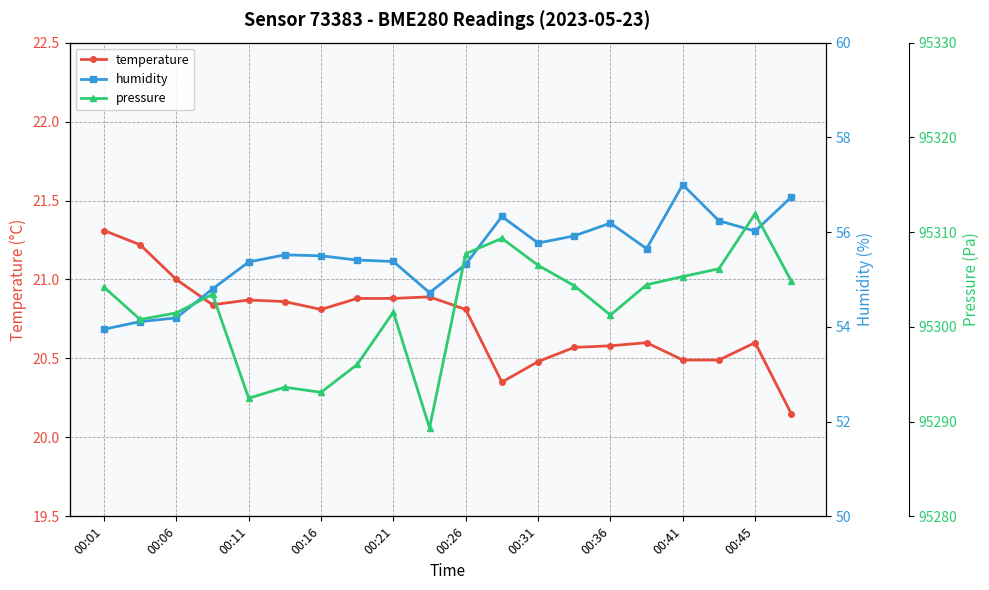

How many lines are shown in the chart?

3